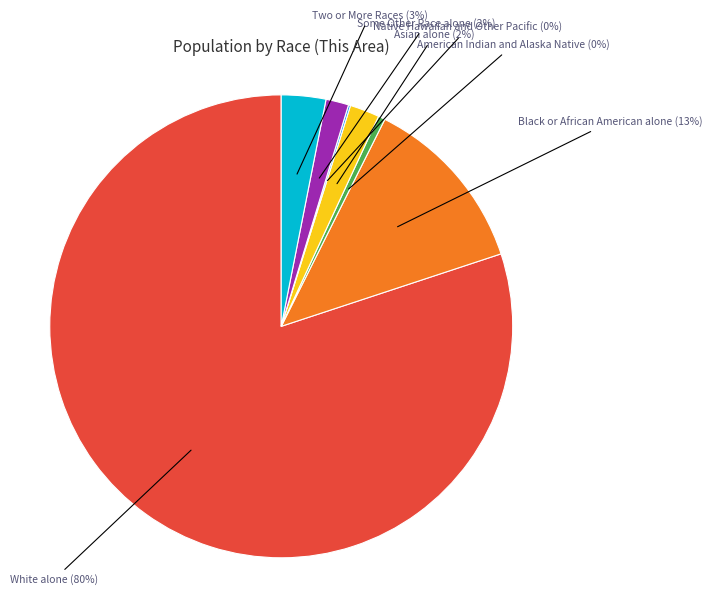

Is Two or More Races the majority of the pie?

No